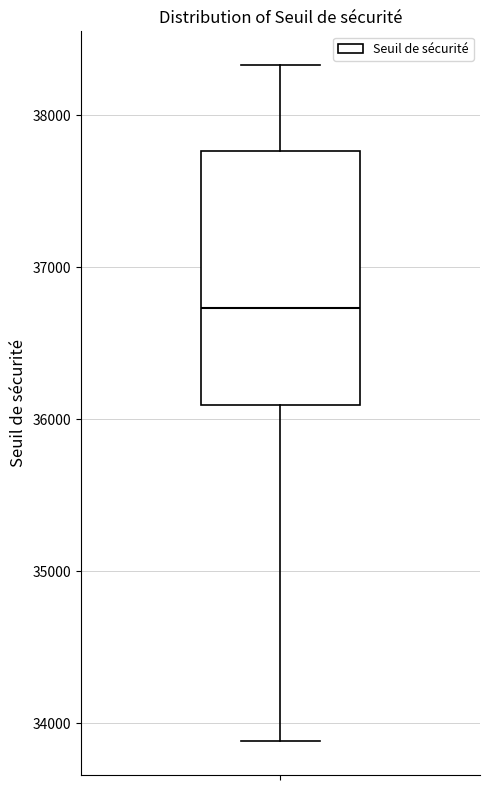

Read this box plot against the y-axis: the position of the median line, the range covered by the box, and the ends of both whiskers. The values are not printed on the chart, so give them approximately, as read against the axis.

median 36700, box 36100 to 37800, whiskers 33900 to 38300